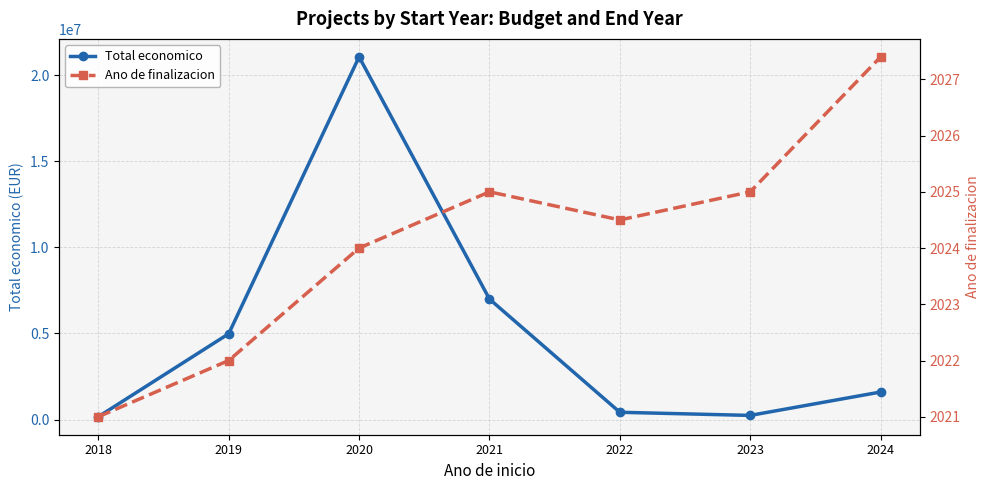

List the labels in order of Ano de finalizacion value, largest first.

2024, 2021, 2023, 2022, 2020, 2019, 2018